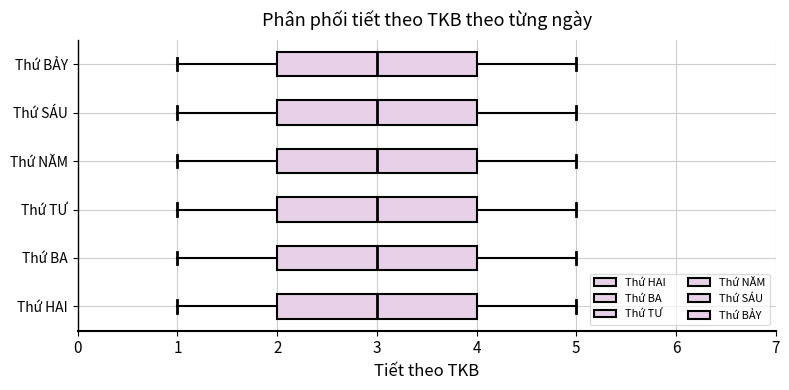

Reading bottom to top, transcribe this box plot: for each box, give where its median line is, the range the box spans, and where its two whiskers end, as read against the x-axis. The values are not printed on the chart, so give them approximately, as read against the axis.

Thứ HAI: median 3, box 2 to 4, whiskers 1 to 5
Thứ BA: median 3, box 2 to 4, whiskers 1 to 5
Thứ TƯ: median 3, box 2 to 4, whiskers 1 to 5
Thứ NĂM: median 3, box 2 to 4, whiskers 1 to 5
Thứ SÁU: median 3, box 2 to 4, whiskers 1 to 5
Thứ BẢY: median 3, box 2 to 4, whiskers 1 to 5